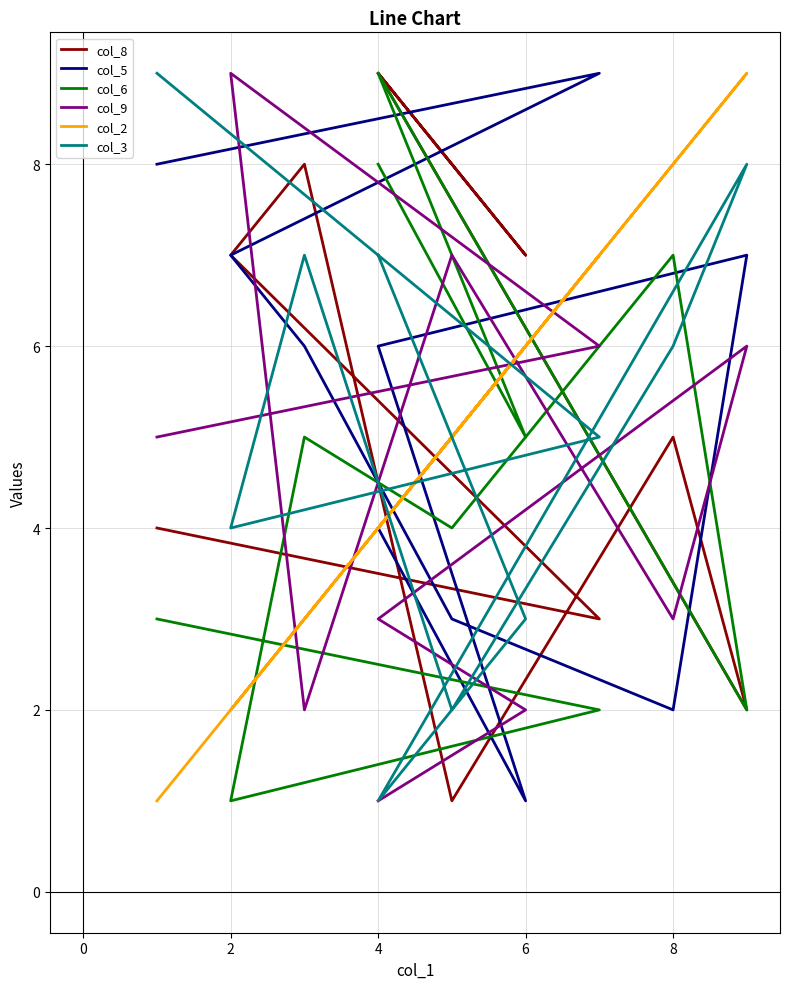

How many intersections are there between col_3 and col_9?

6